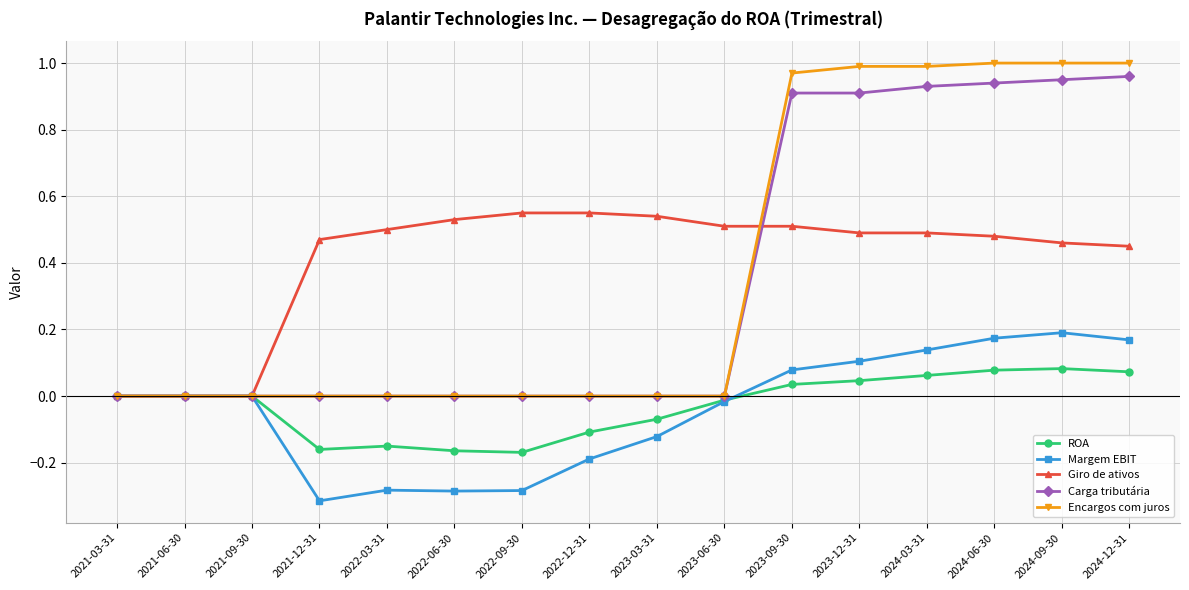

True or false: Carga tributária has a value of 0.0 at 2021-12-31.

True